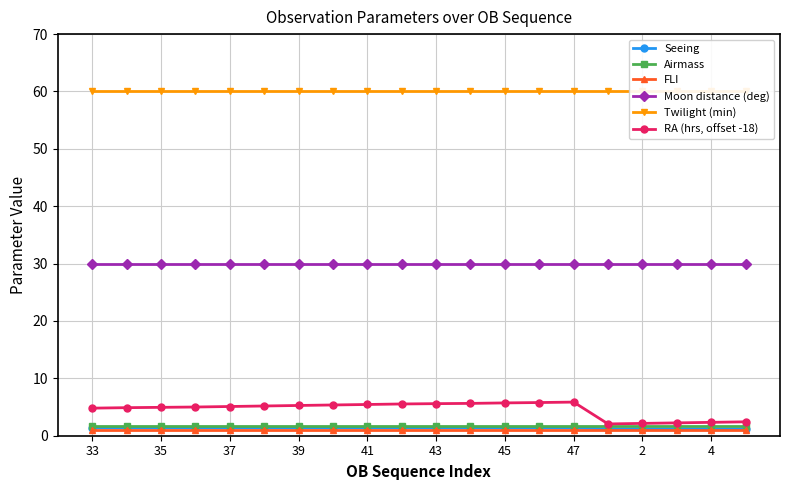

What is the greatest value displayed?

60.0